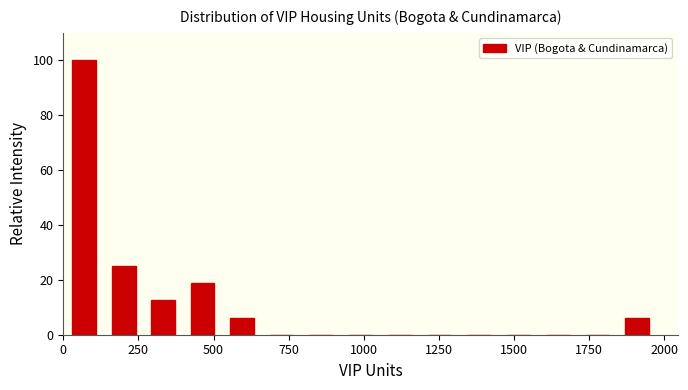

Read against the x-axis, roughly where is the centre of the tallest bar?

50